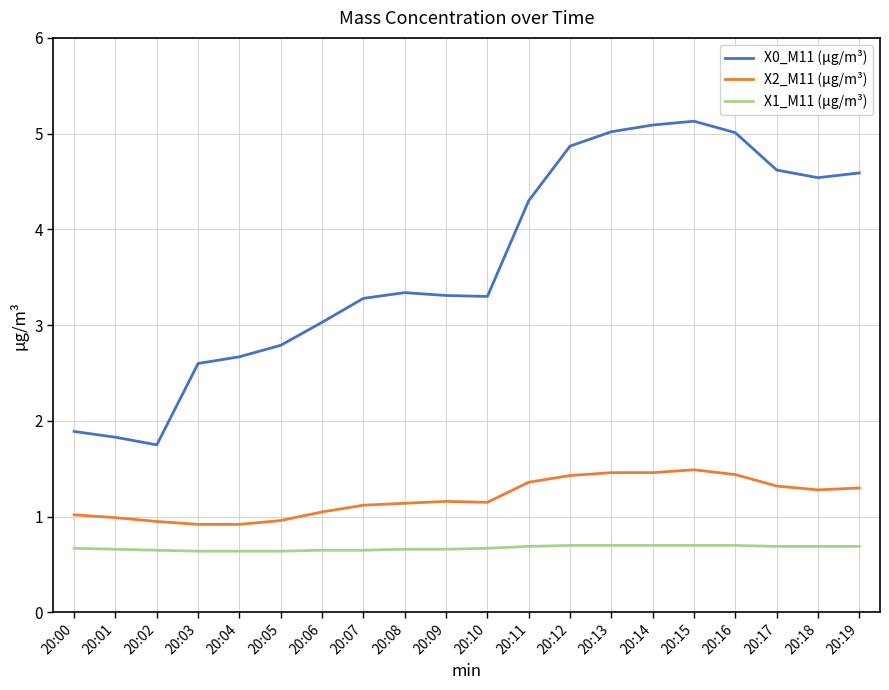

What is the sum of the X2_M11 (μg/m³) values at 20:17 and 20:04?

2.2